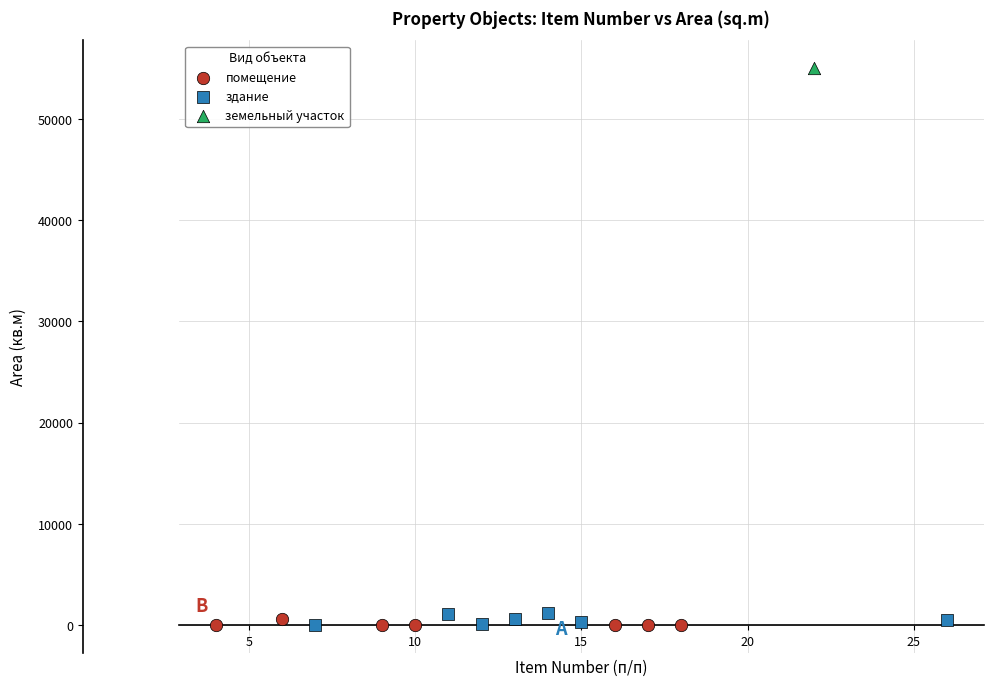

What are all the series names shown in the legend?

помещение, здание, земельный участок